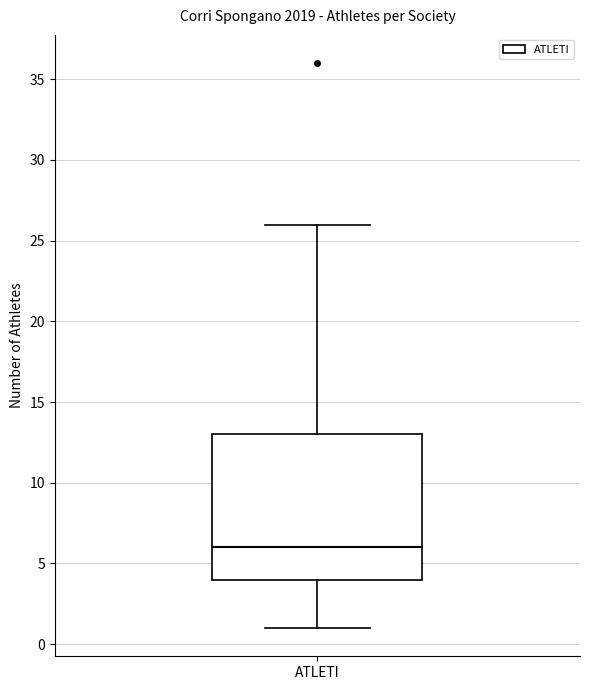

Transcribe this box plot: give where the median line is, the range the box spans, and where the two whiskers end, as read against the y-axis. The values are not printed on the chart, so give them approximately, as read against the axis.

median 6, box 4 to 13, whiskers 1 to 26